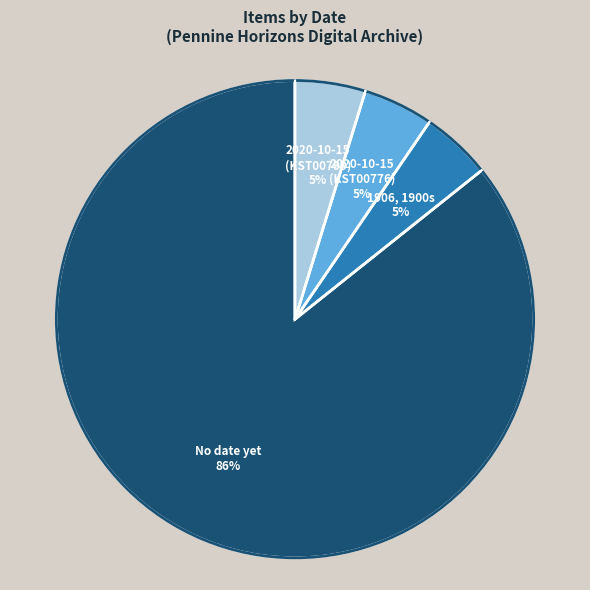

Does any single category account for the majority?

Yes